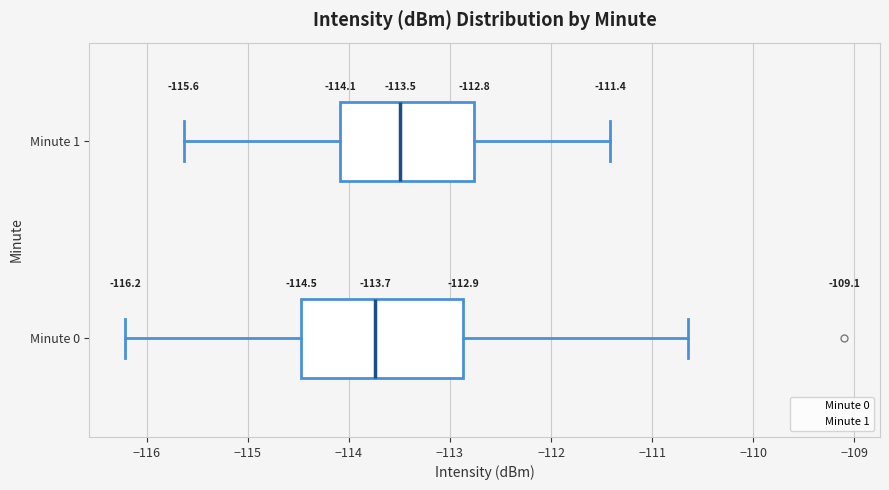

Which box has the furthest to the right median line?

Minute 1